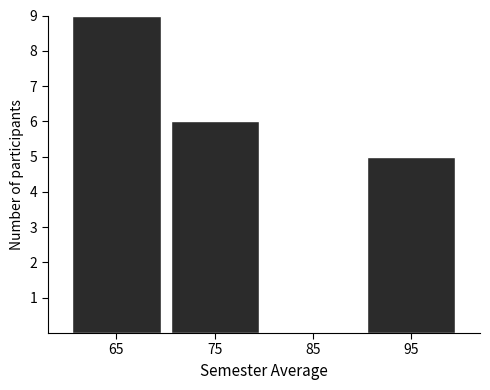

Reading left to right, what are all the values shown in this chart?

65=9	75=6	85=0	95=5